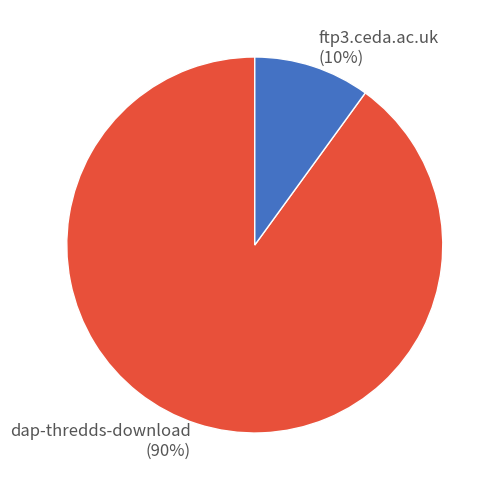

Rank the categories by value from highest to lowest.

dap-thredds-download, ftp3.ceda.ac.uk